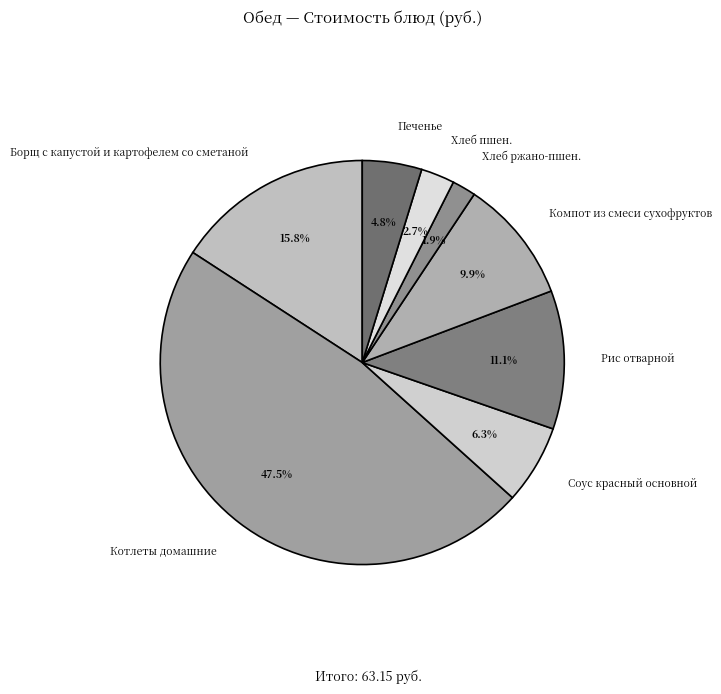

The Печенье slice represents 5% of the pie. True or false?

True